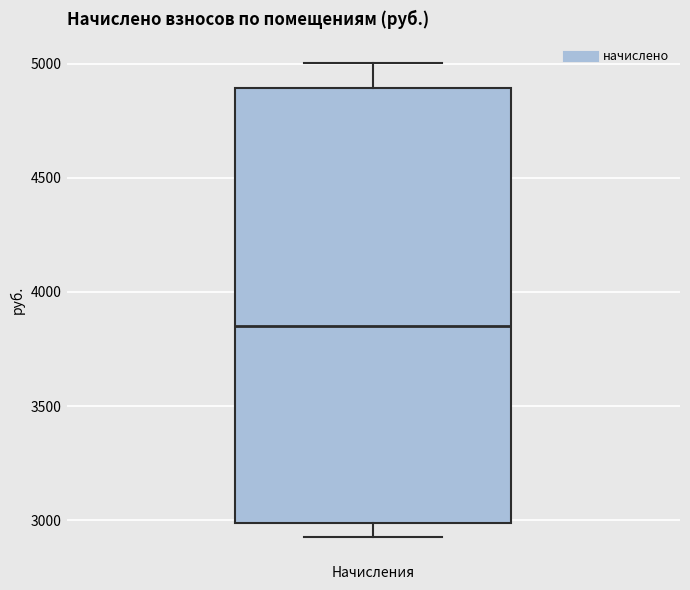

Where does the median line of the box for Начисления sit on the y-axis? The values are not printed on the chart, so give them approximately, as read against the axis.

3850